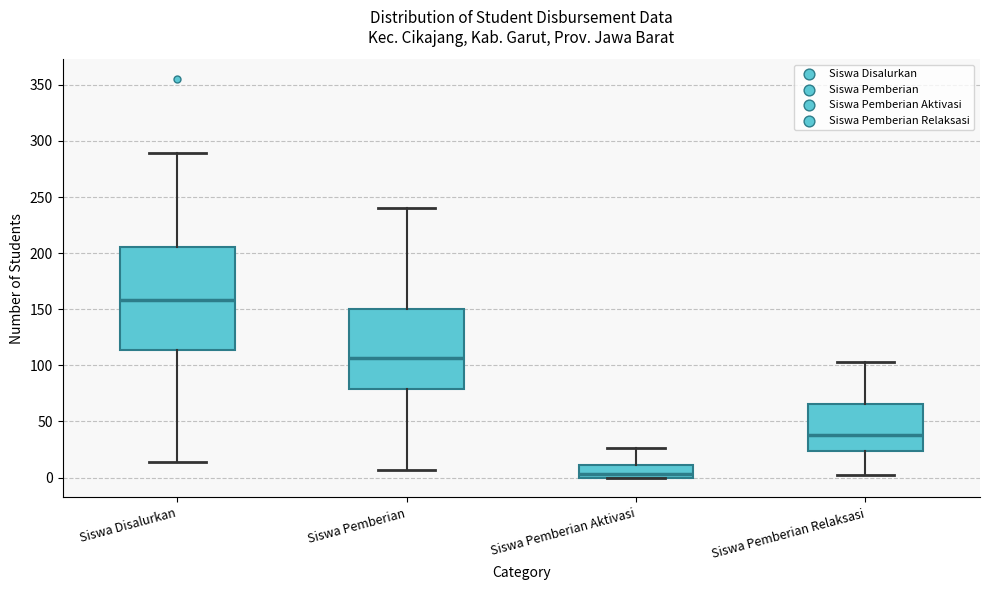

Comparing the boxes themselves (not the whiskers), which one is the tallest?

Siswa Disalurkan